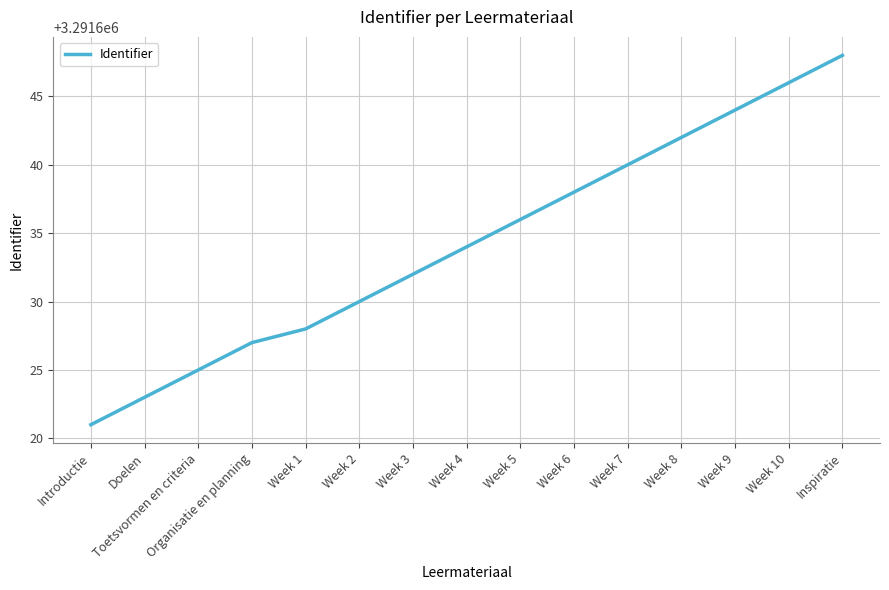

What position from the right is Doelen?

14